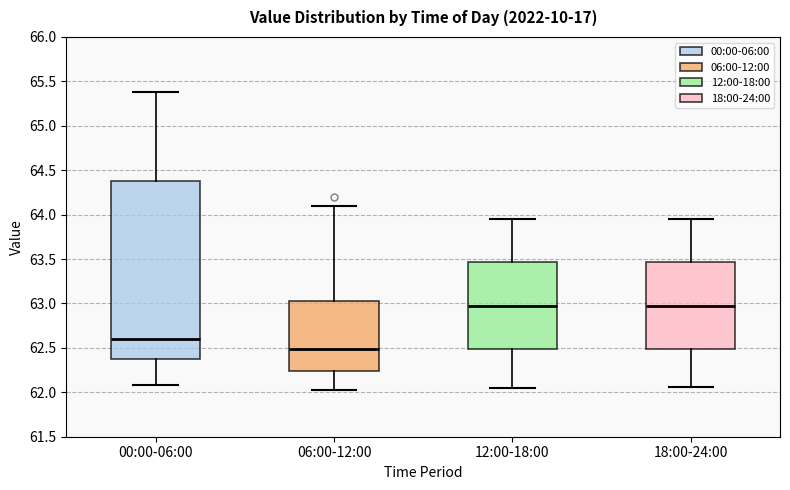

Which box's median line is the lowest?

06:00-12:00